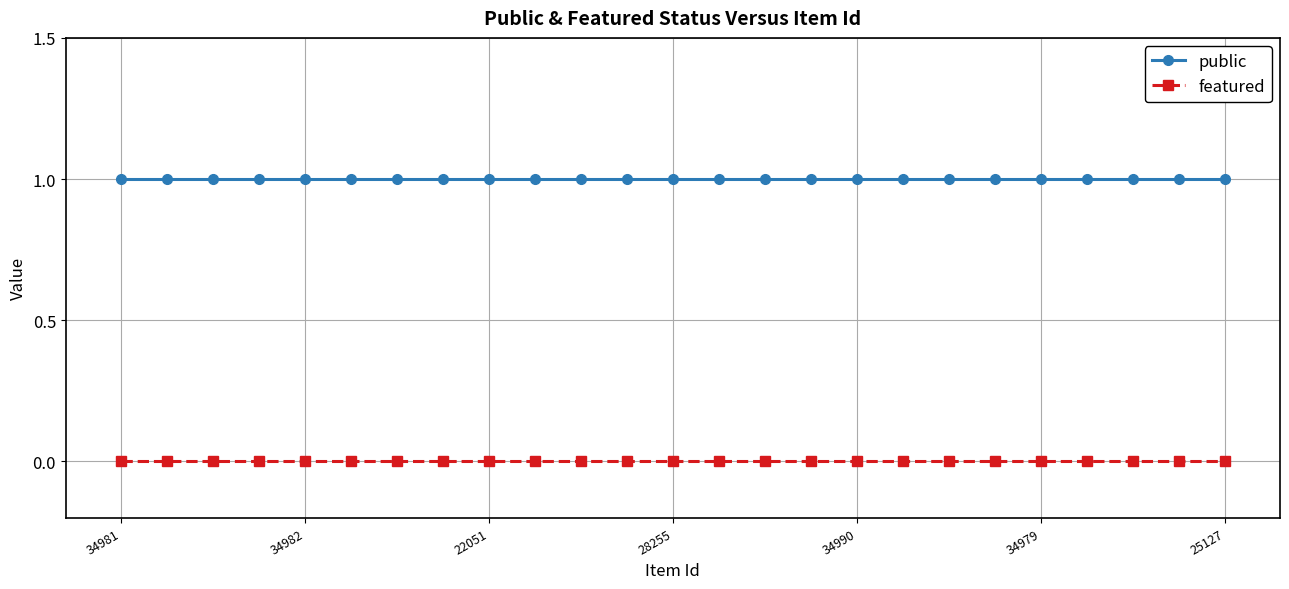

How many data points does each series have?

25